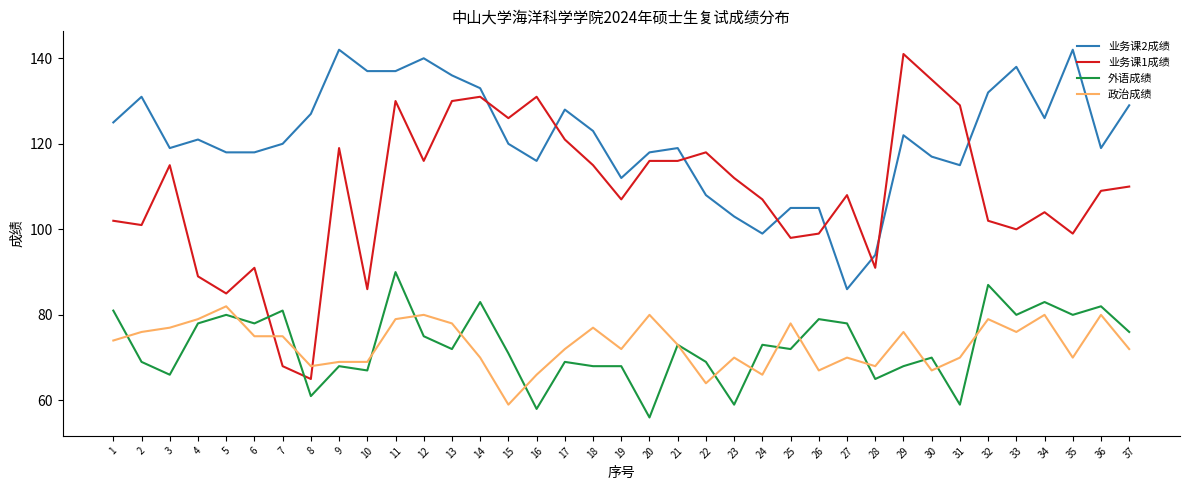

True or false: 业务课2成绩 has a value of 64 at 28.

False